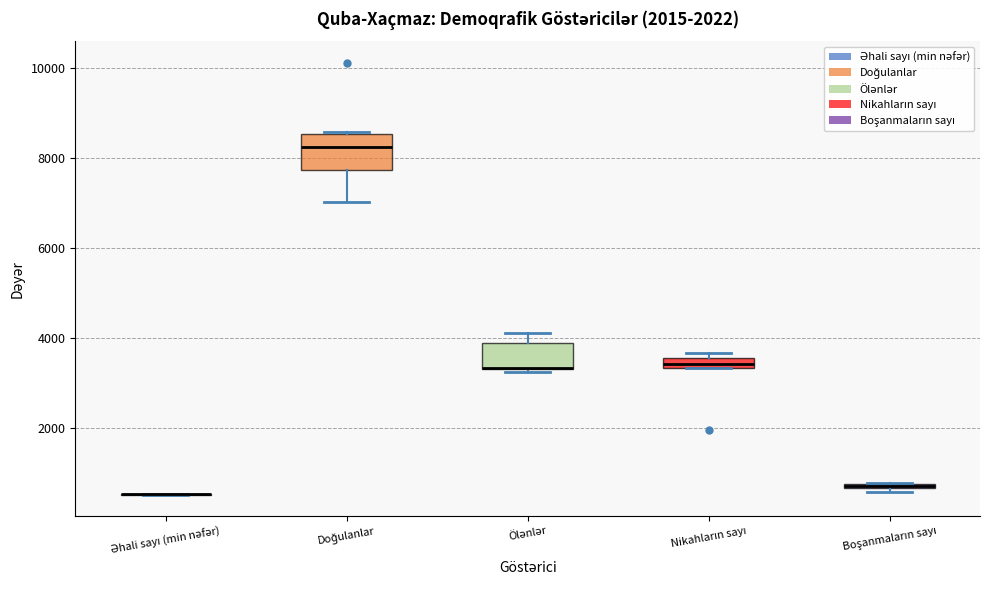

Where is the lower edge of the box for Ölənlər on the y-axis? The values are not printed on the chart, so give them approximately, as read against the axis.

3400